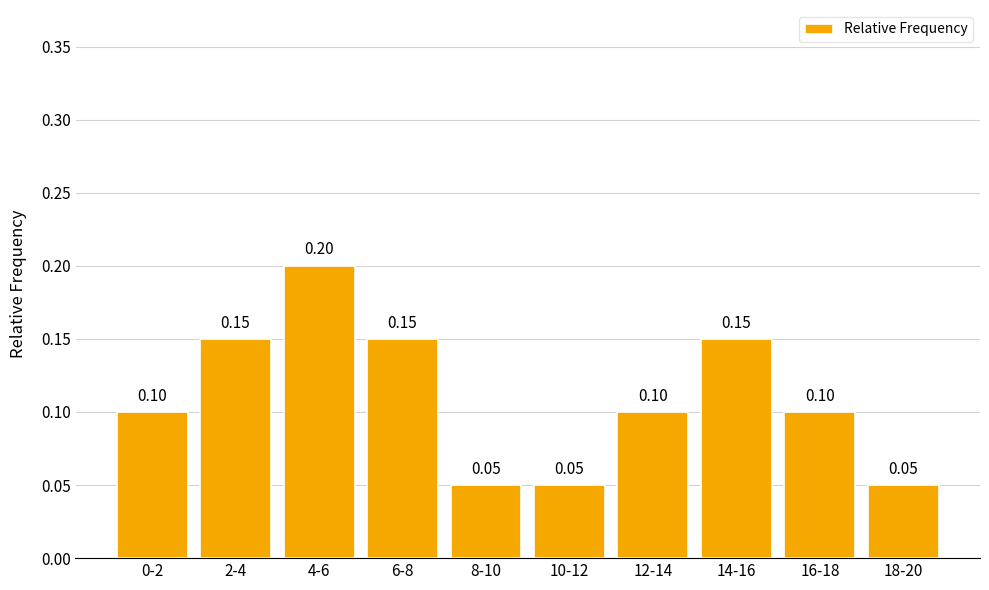

What is the sum of all values?

1.1